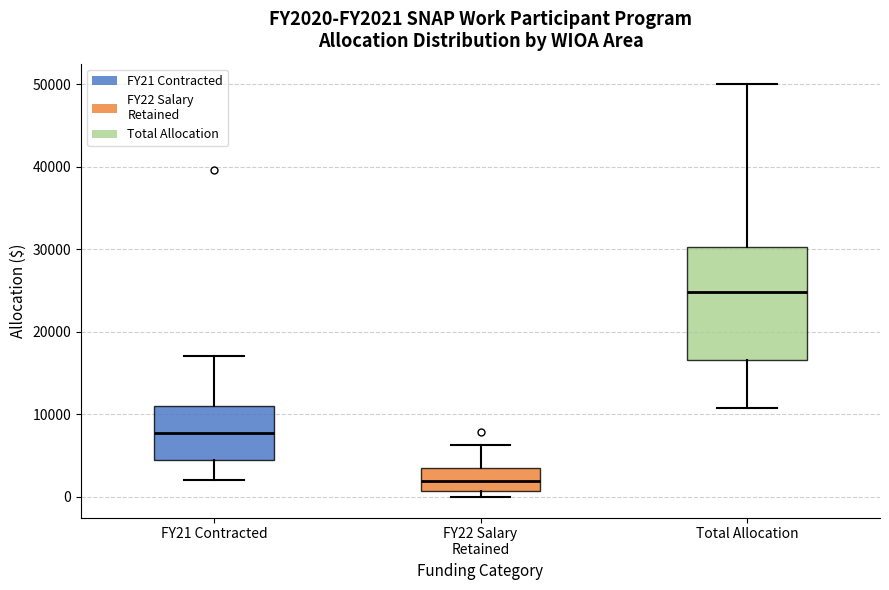

Which box's median line is the lowest?

FY22 Salary Retained